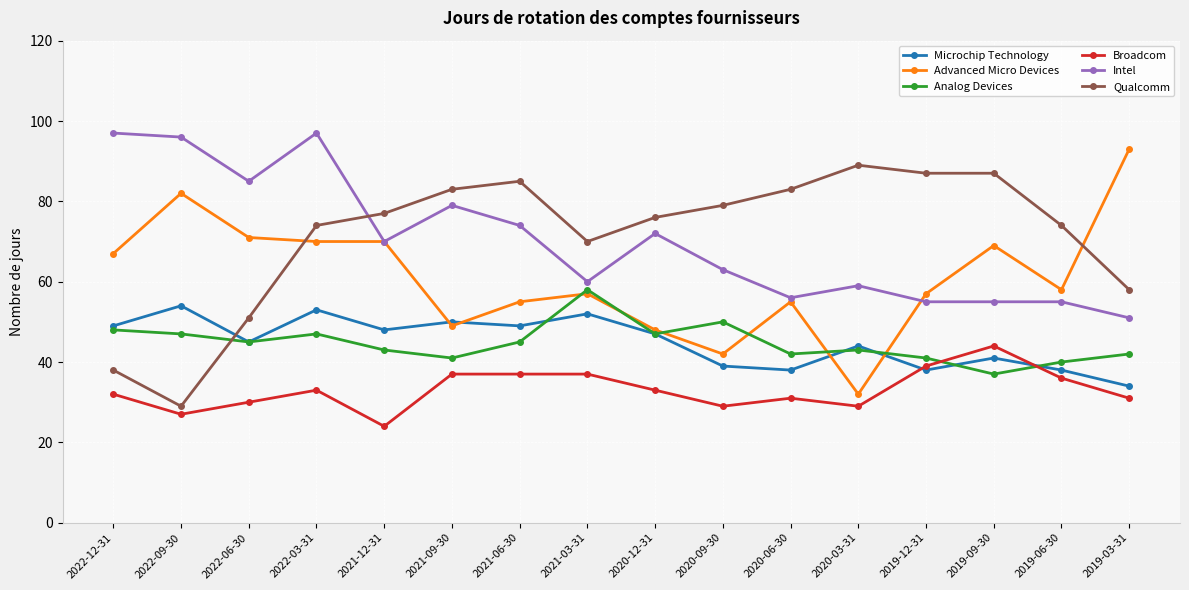

What position from the left is 2021-06-30?

7